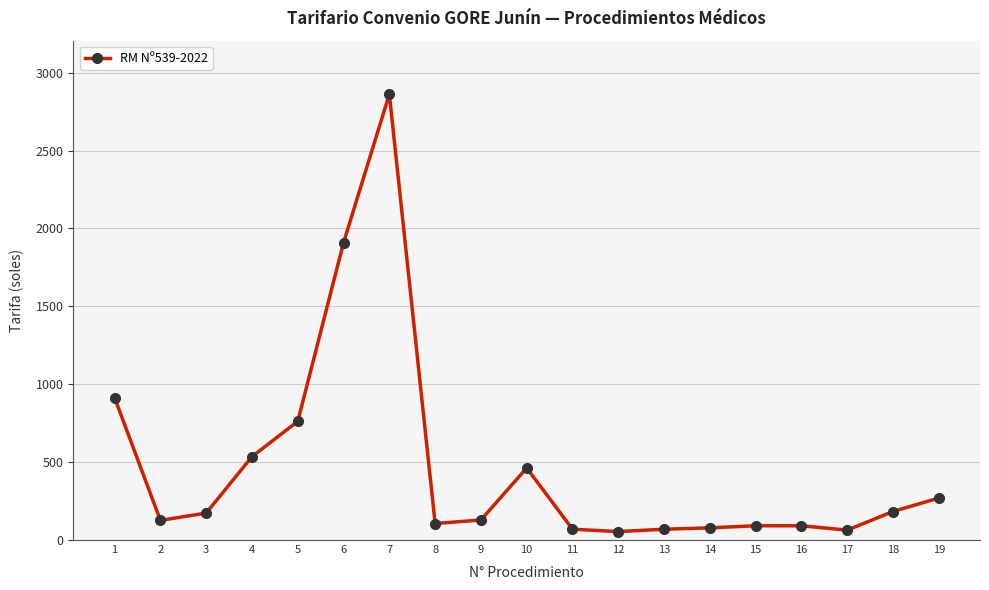

What is the value of the 8th point from the left?

106.1